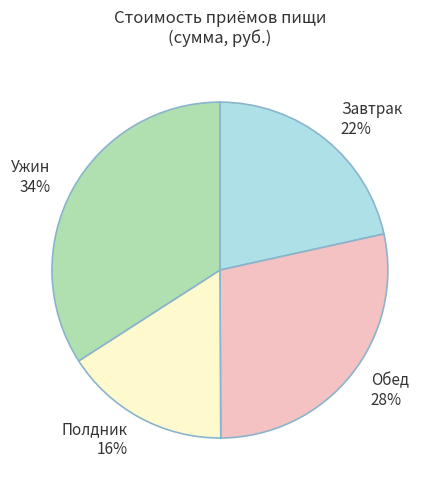

Is there any slice that represents more than half of the pie?

No